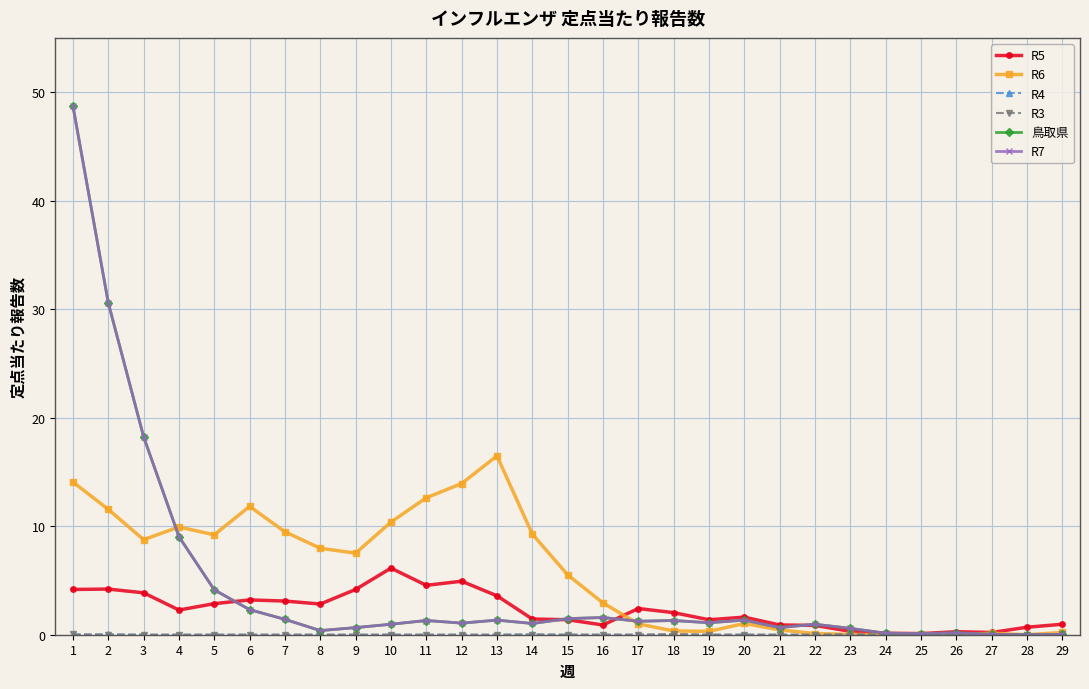

Is this an area chart (filled region under the line)?

No